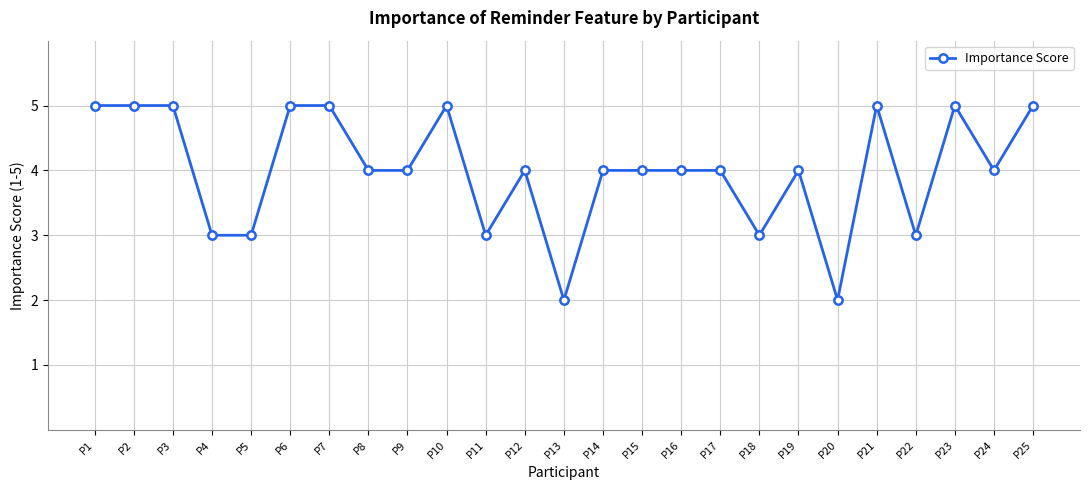

True or false: the data has more than 0 interior local peaks.

True